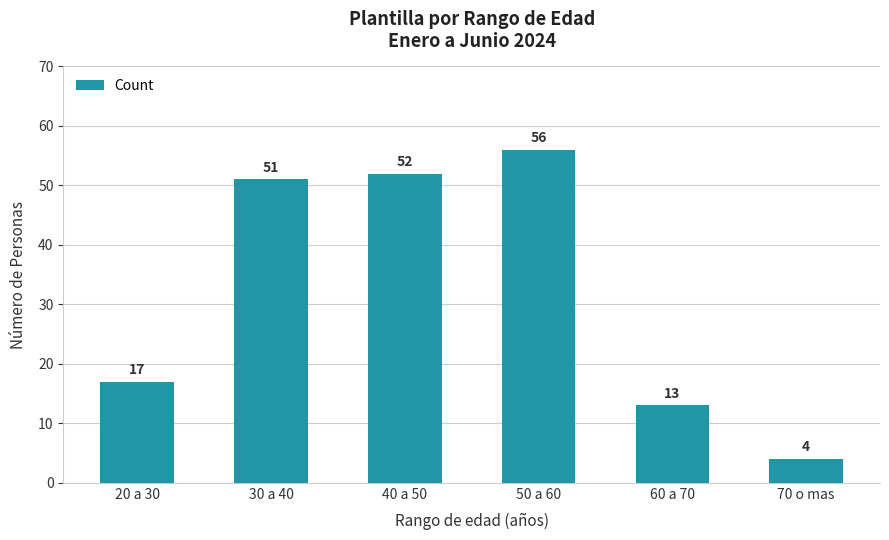

Does the chart contain any negative values?

No